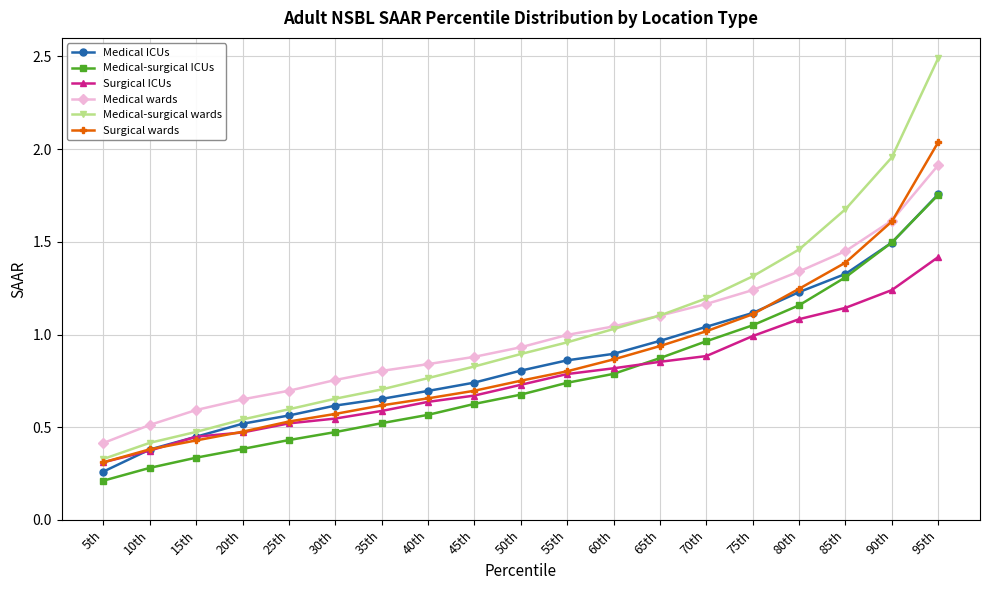

What is the label of the 2nd point from the left?

10th